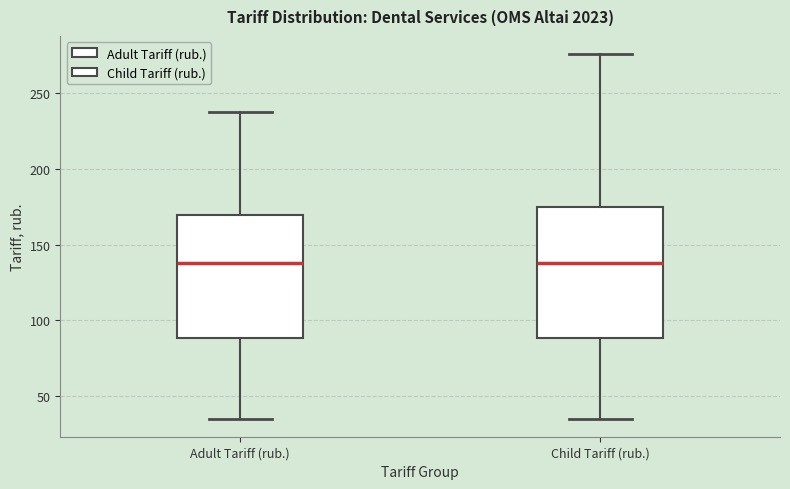

Which box is the tallest, from its lower edge to its upper edge?

Child Tariff (rub.)